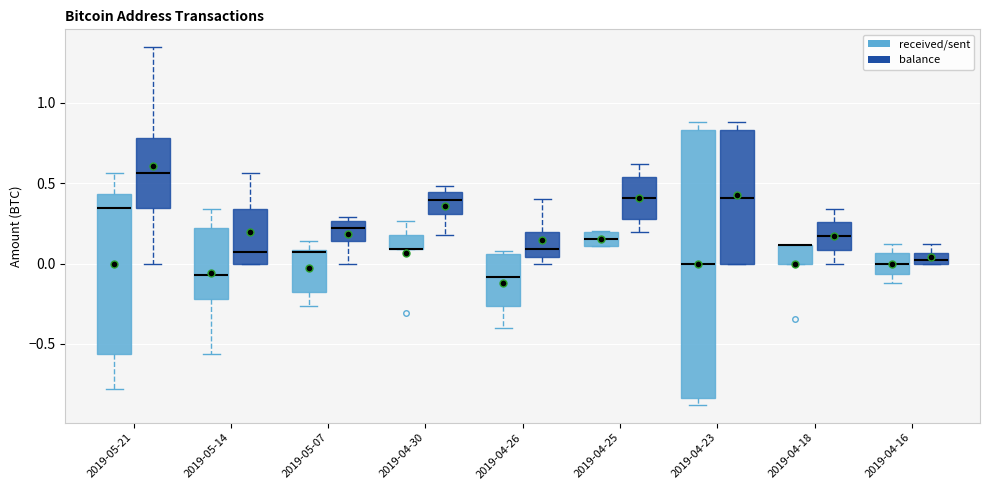

Where does the median line of the box for 2019-04-23 (received/sent) sit on the y-axis? The values are not printed on the chart, so give them approximately, as read against the axis.

0.00